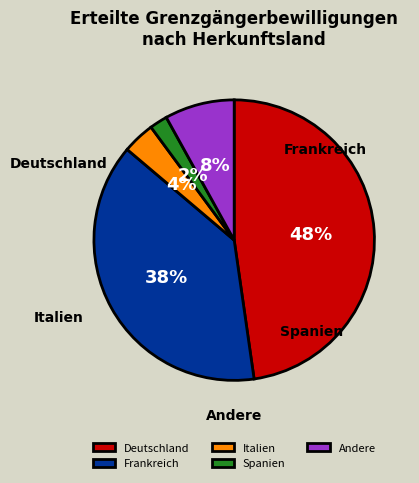

Is there any slice that represents more than half of the pie?

No